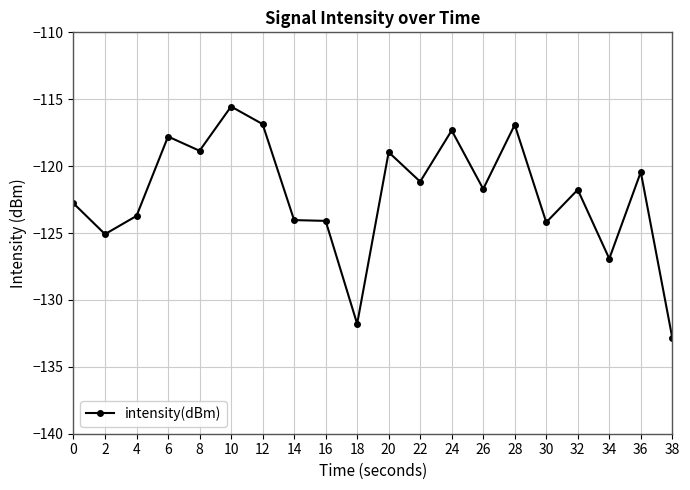

What is the change in value from 0 to 34?

-4.1